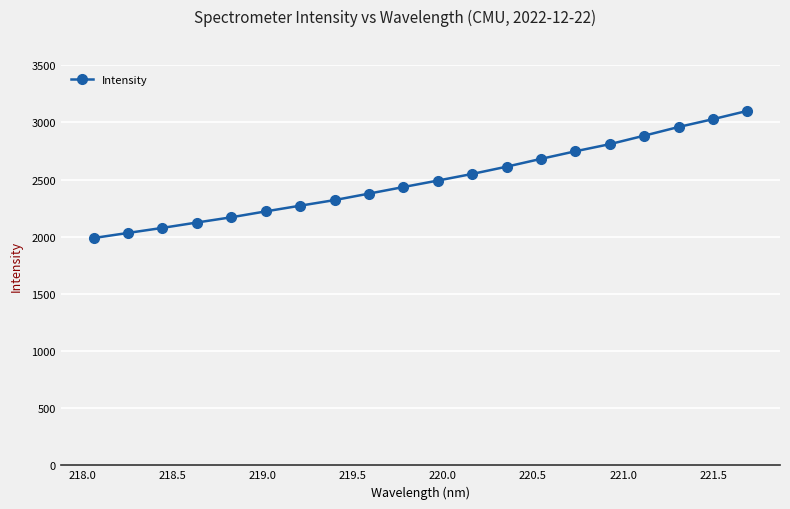

How many lines are shown in the chart?

1